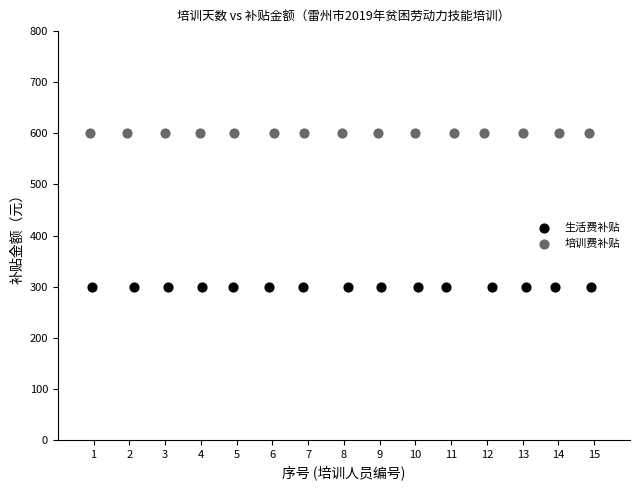

Which series reaches the maximum Y coordinate?

培训费补贴